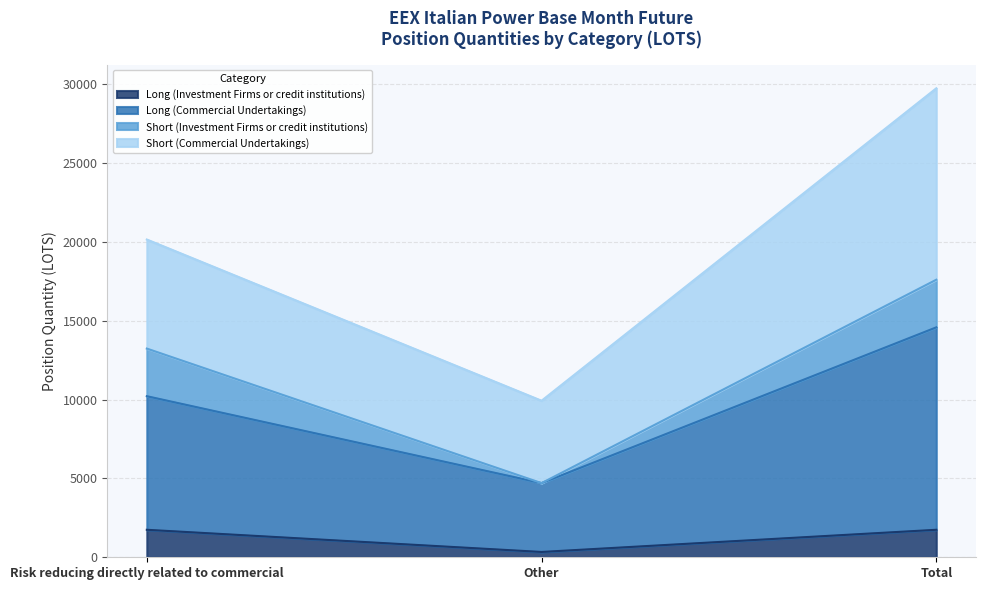

What are all the series names shown in the legend?

Long (Investment Firms or credit institutions), Long (Commercial Undertakings), Short (Investment Firms or credit institutions), Short (Commercial Undertakings)